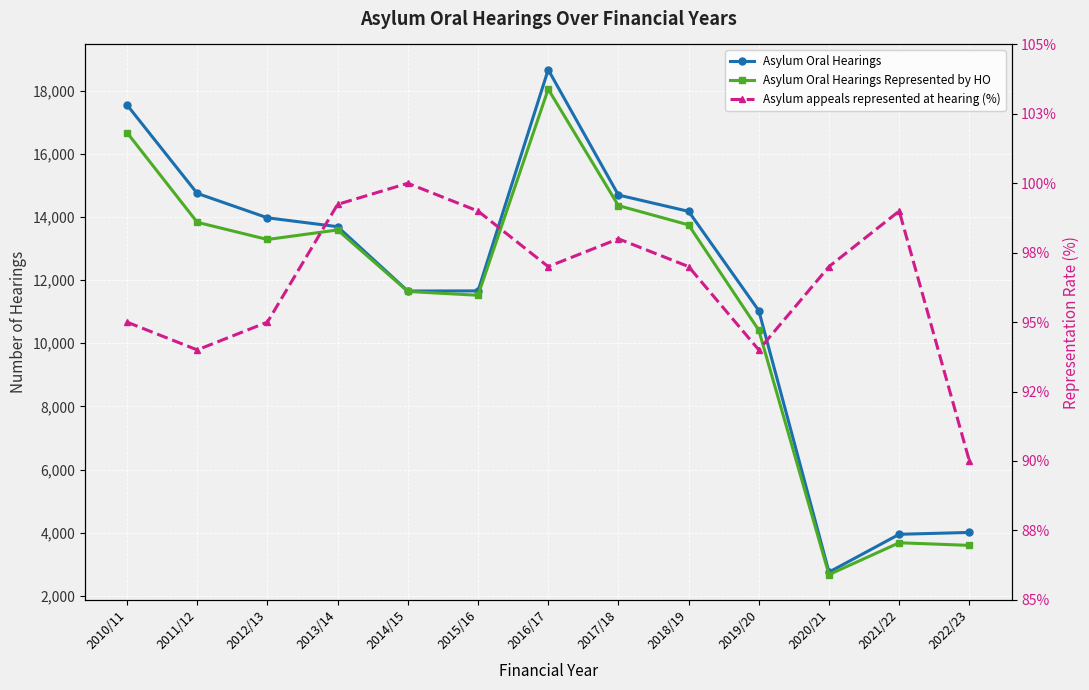

At 2015/16, list the series in order from largest to smallest.

Asylum Oral Hearings, Asylum Oral Hearings Represented by HO, Asylum appeals represented at hearing (%)